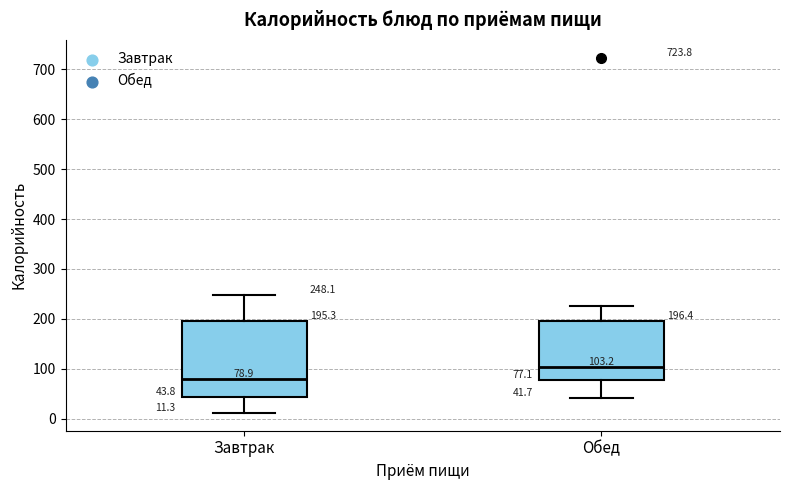

Which box has the lowest median line?

Завтрак